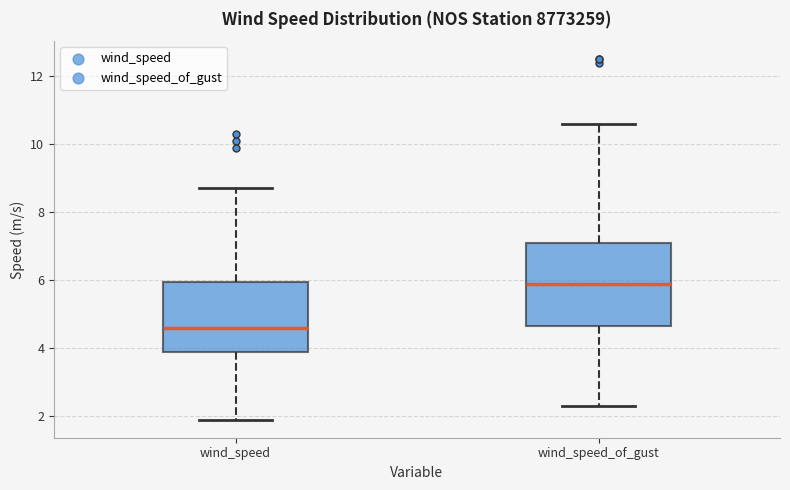

Reading left to right, read every box against the y-axis: the position of its median line, the range the box covers, and the ends of its whiskers. The values are not printed on the chart, so give them approximately, as read against the axis.

wind_speed: median 4.6, box 4.0 to 6.0, whiskers 2.0 to 8.8
wind_speed_of_gust: median 6.0, box 4.6 to 7.2, whiskers 2.4 to 10.6